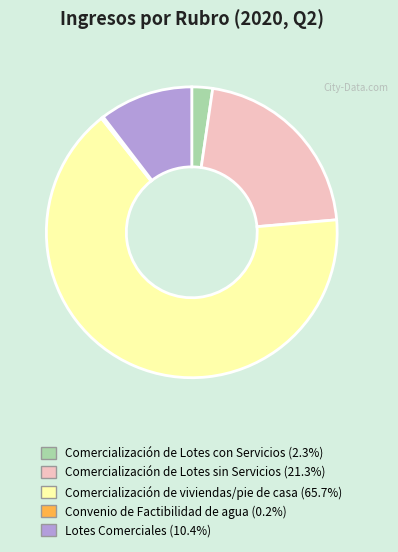

Which has a higher value, Lotes Comerciales or Comercialización de viviendas/pie de casa?

Comercialización de viviendas/pie de casa